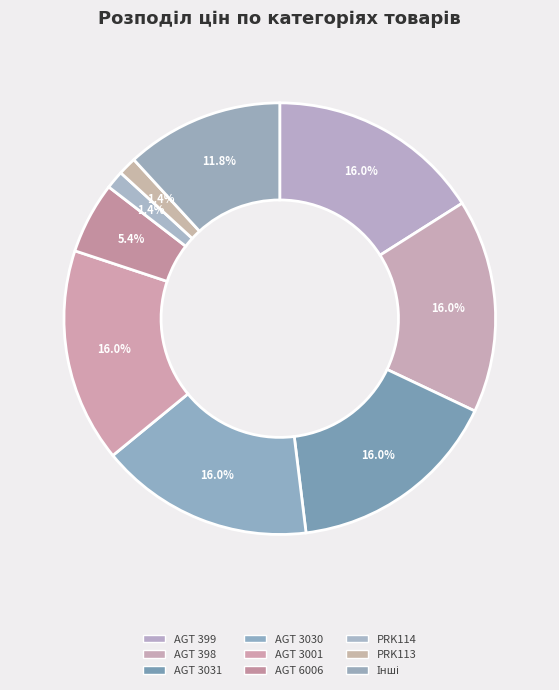

How many segments does this pie chart have?

9